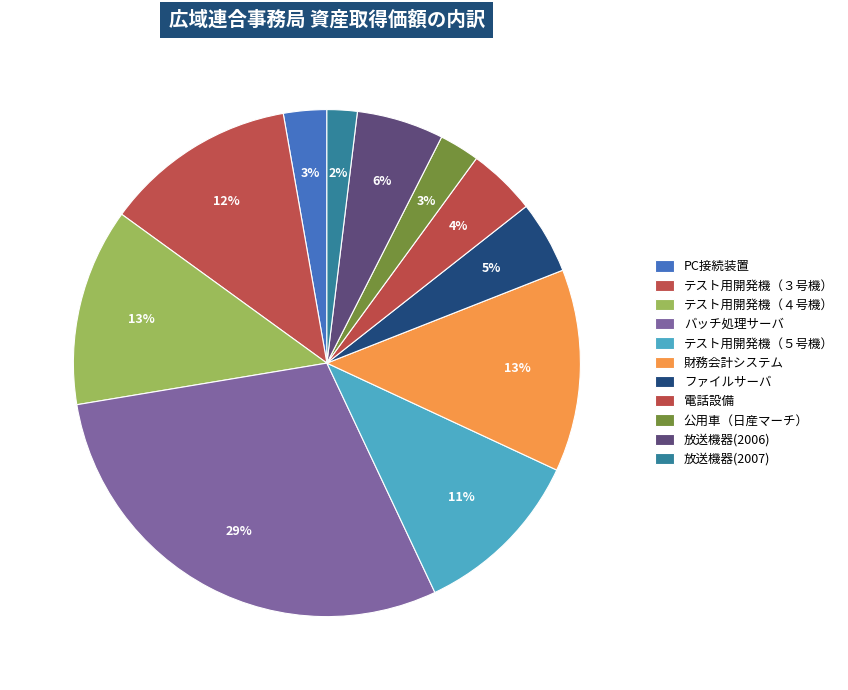

What is the change in value from テスト用開発機（３号機） to テスト用開発機（４号機）?

+105000